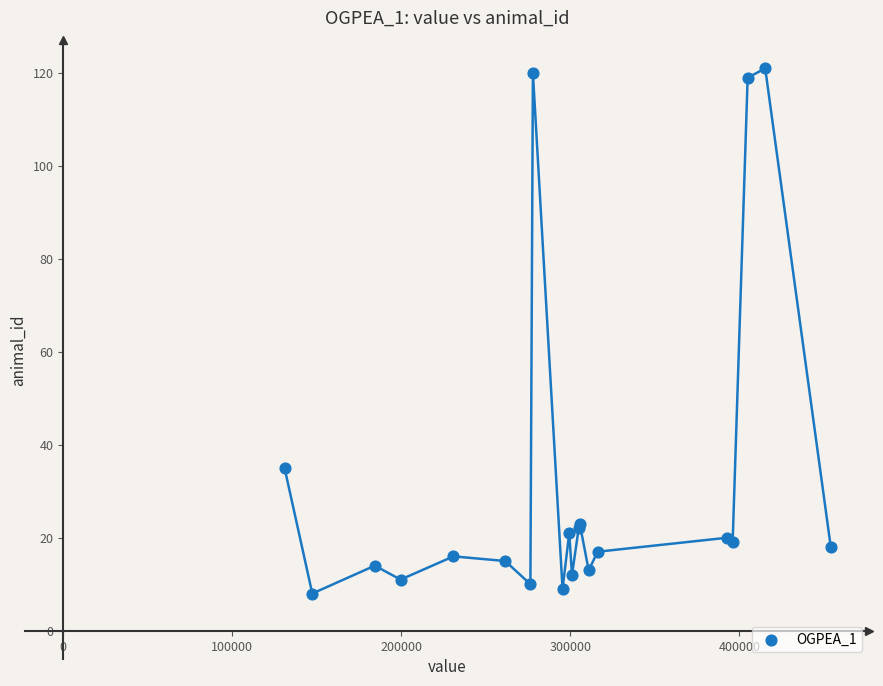

What Y value in the scatter plot is closest to 64?

35